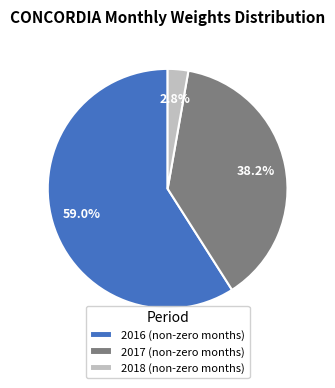

What is the ratio of the value at 2017 (non-zero months) to the value at 2016 (non-zero months)?

0.6